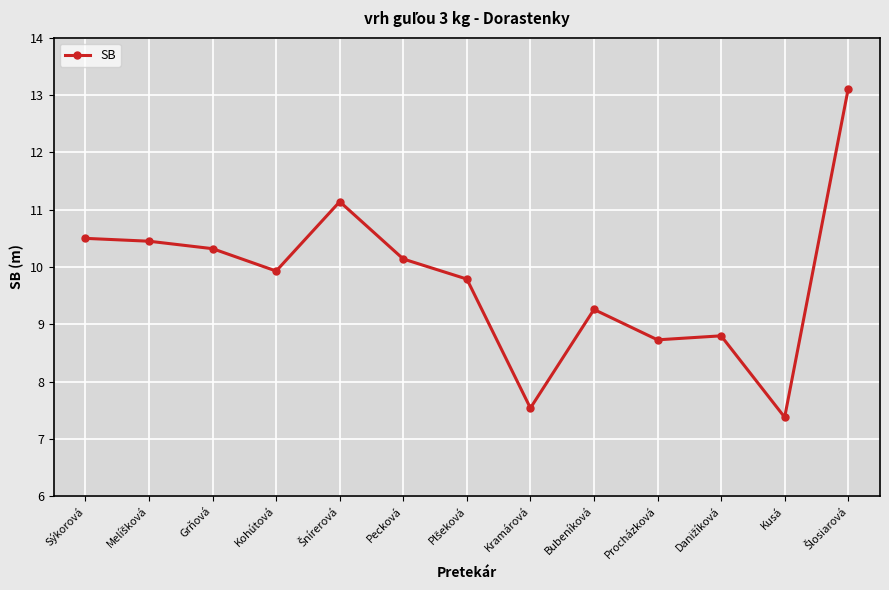

Is it true that the value at Grňová is 14.6?

False